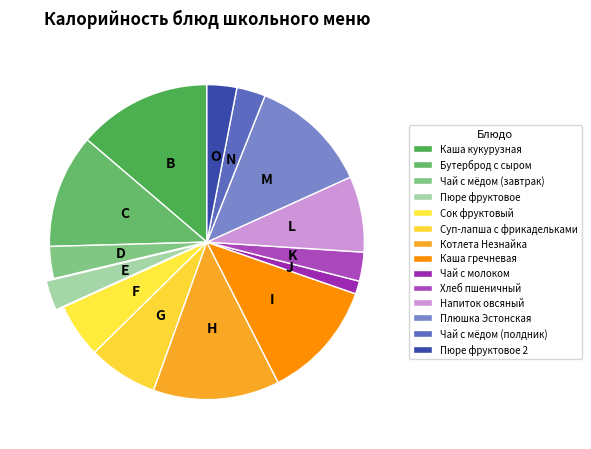

What portion of the pie excludes Чай с мёдом (завтрак)?

96.7%